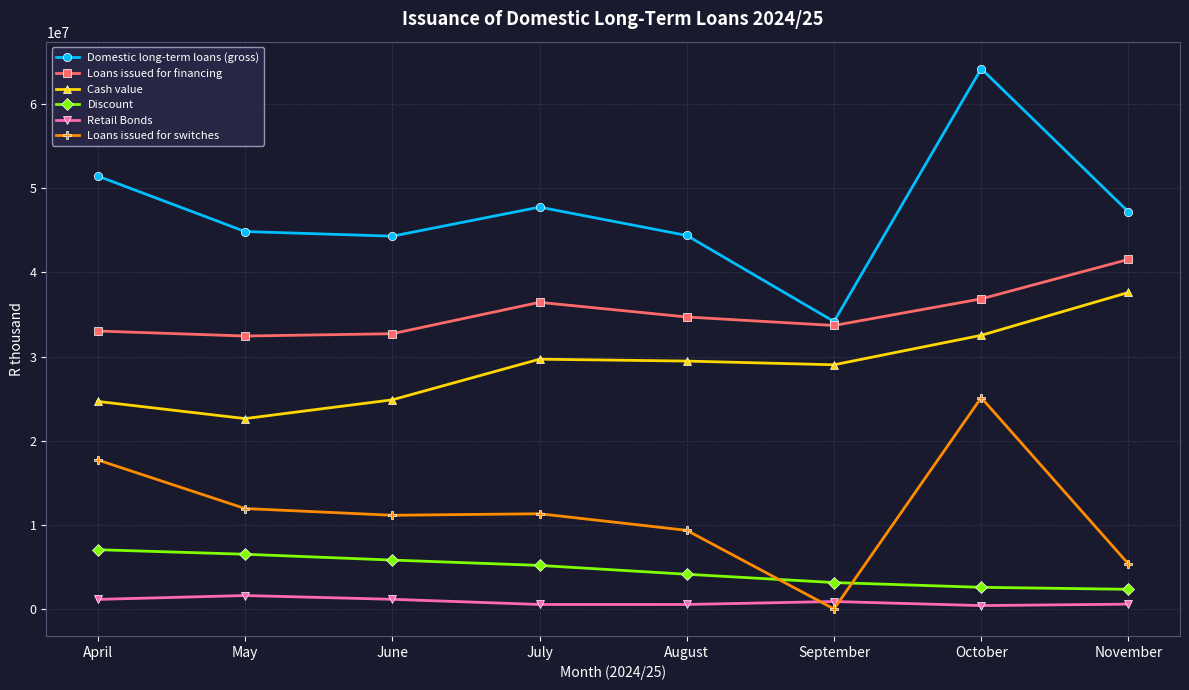

Rank the series by their maximum value, from lowest to highest.

Retail Bonds, Discount, Loans issued for switches, Cash value, Loans issued for financing, Domestic long-term loans (gross)